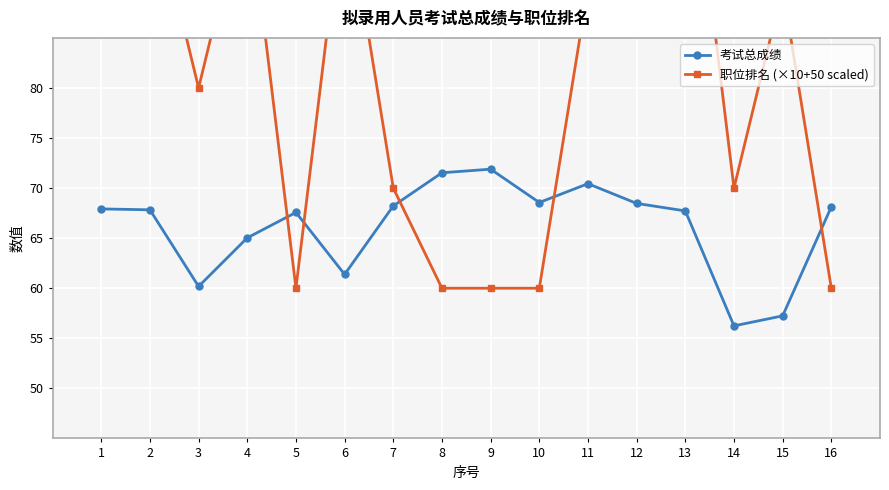

Is it true that 职位排名 (×10+50 scaled) equals 41.1 at 1?

False